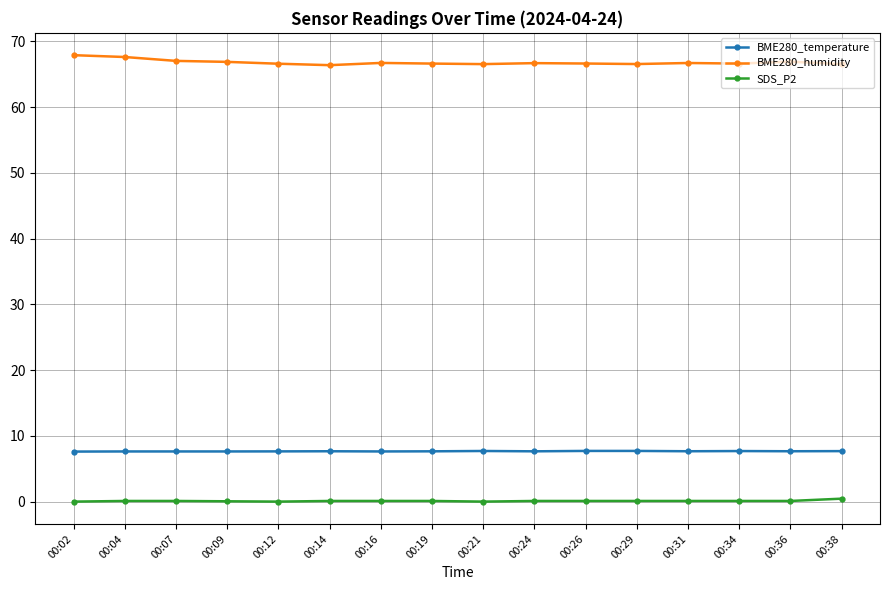

What is the difference between the second highest and minimum values in the BME280_temperature series?

0.1